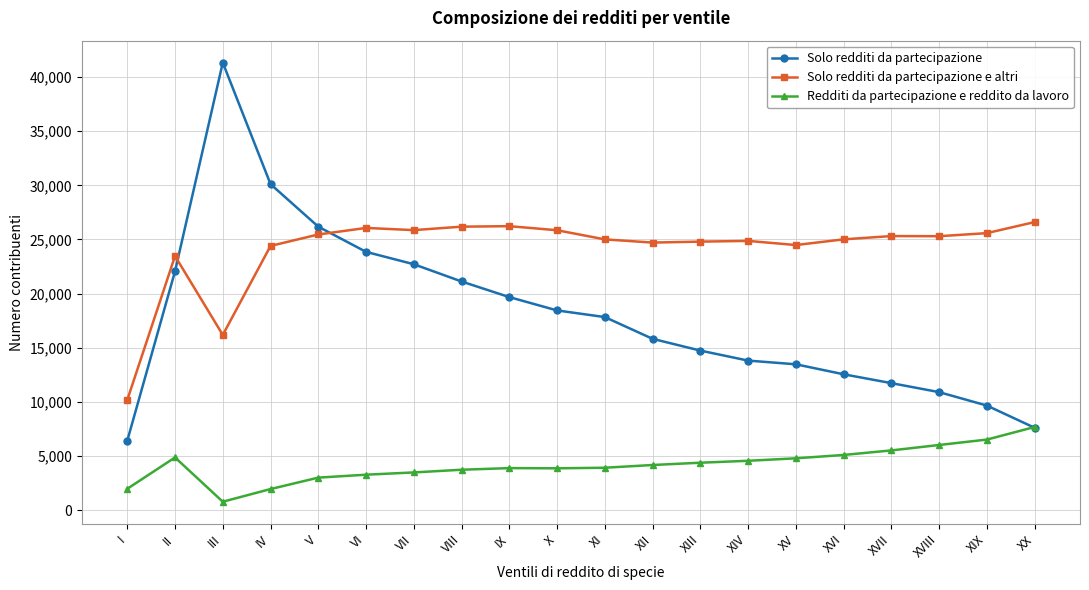

Between which two adjacent categories do Solo redditi da partecipazione e altri and Solo redditi da partecipazione first intersect?

II and III